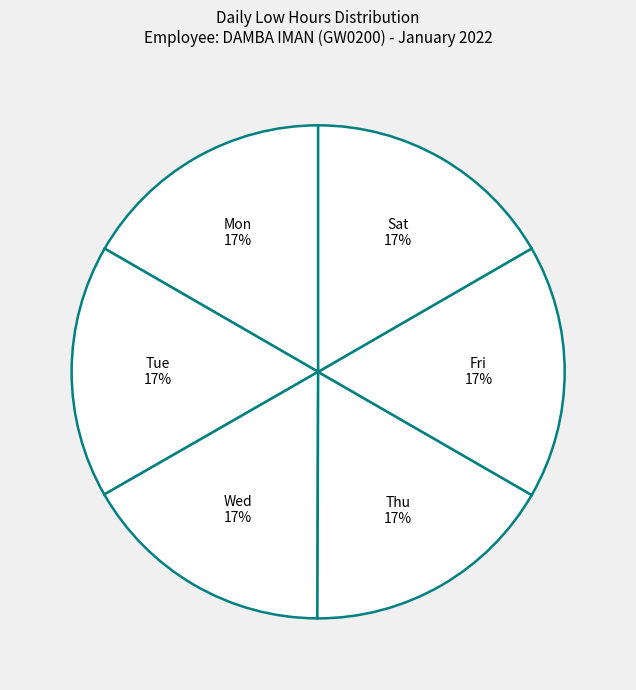

To the nearest percent, what percentage of the pie is Sat?

17%